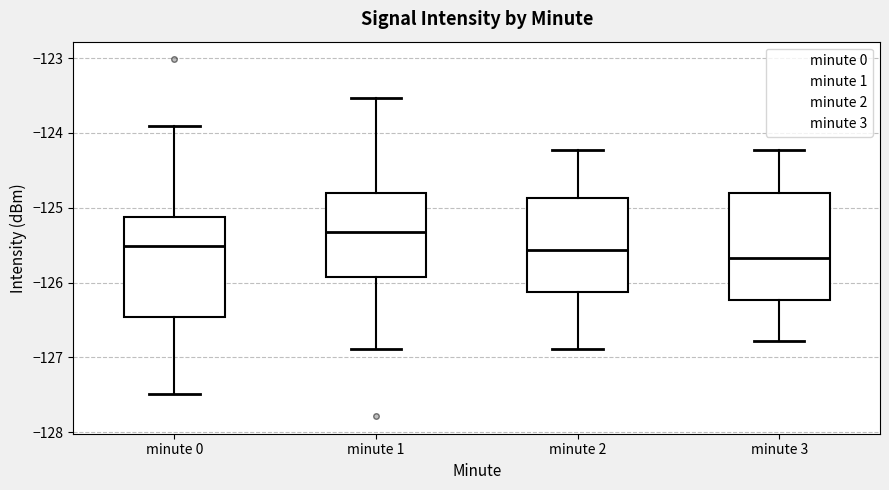

Which box has the highest median line?

minute 1